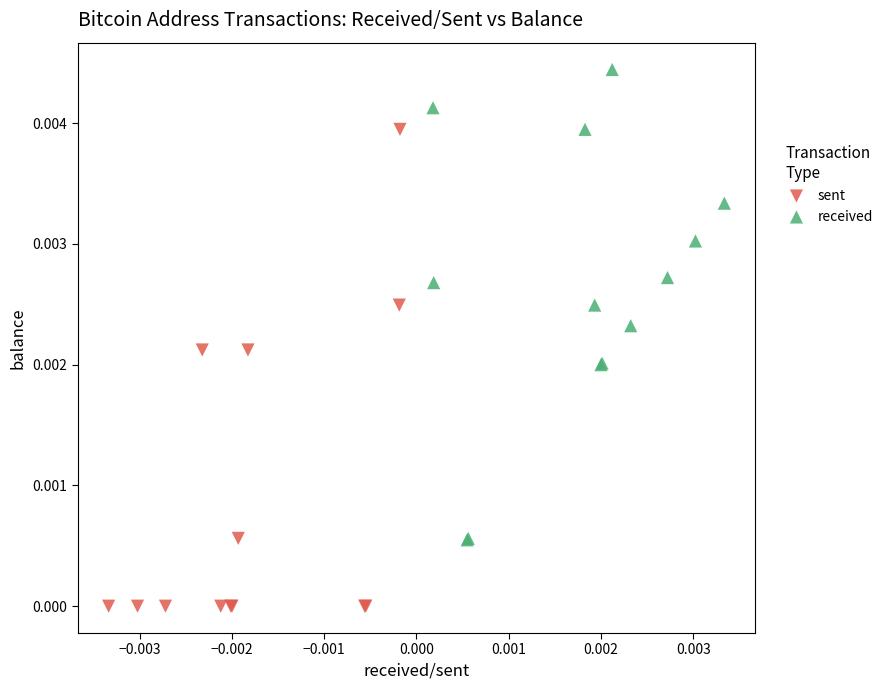

Which series reaches the maximum Y coordinate?

received